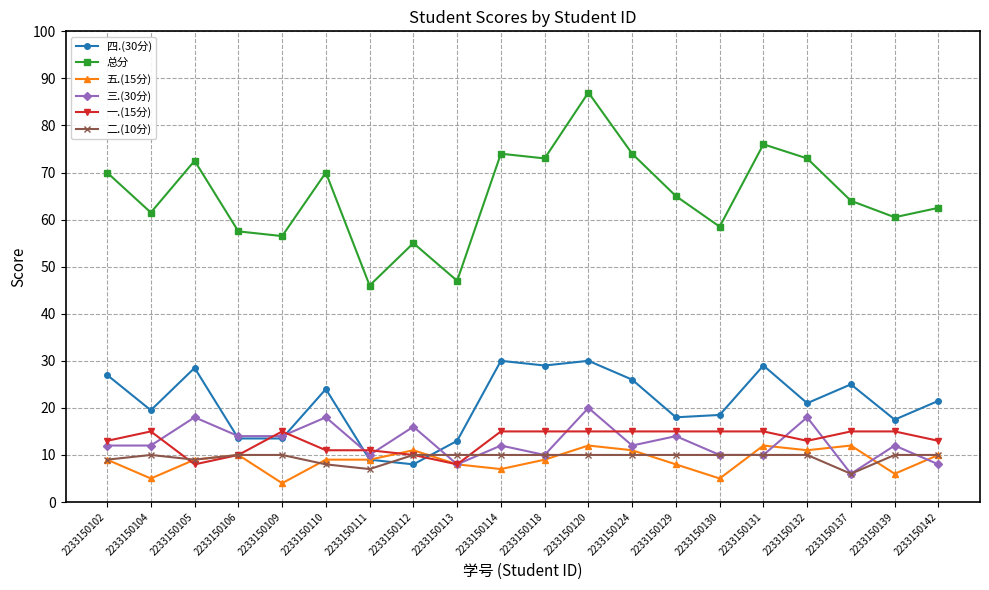

What is the average value of the 四.(30分) series?

21.1